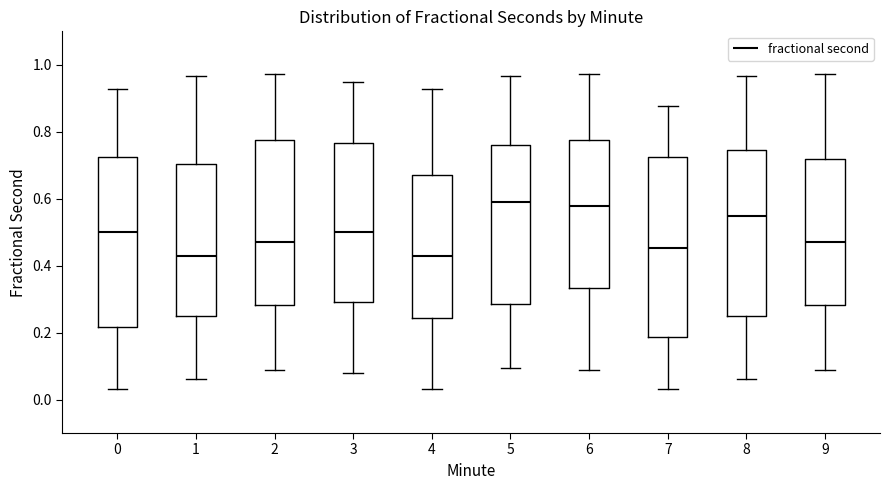

Reading left to right, read every box against the y-axis: the position of its median line, the range the box covers, and the ends of its whiskers. The values are not printed on the chart, so give them approximately, as read against the axis.

0: median 0.50, box 0.22 to 0.72, whiskers 0.04 to 0.92
1: median 0.42, box 0.24 to 0.70, whiskers 0.06 to 0.96
2: median 0.46, box 0.28 to 0.78, whiskers 0.08 to 0.98
3: median 0.50, box 0.30 to 0.76, whiskers 0.08 to 0.94
4: median 0.42, box 0.24 to 0.68, whiskers 0.04 to 0.92
5: median 0.58, box 0.28 to 0.76, whiskers 0.10 to 0.96
6: median 0.58, box 0.34 to 0.78, whiskers 0.08 to 0.98
7: median 0.46, box 0.18 to 0.72, whiskers 0.04 to 0.88
8: median 0.54, box 0.24 to 0.74, whiskers 0.06 to 0.96
9: median 0.46, box 0.28 to 0.72, whiskers 0.08 to 0.98